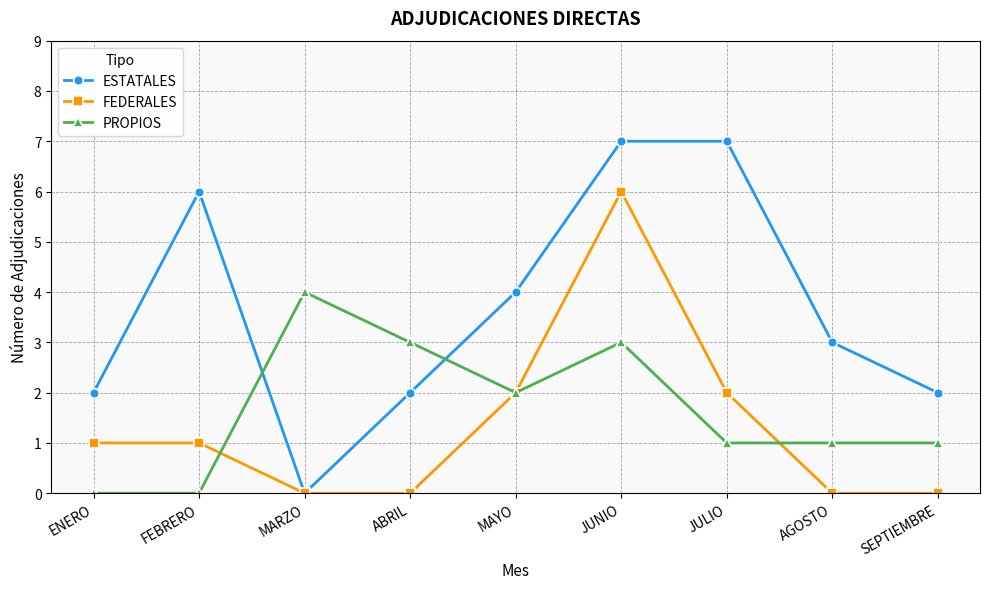

In PROPIOS, how many points are higher than both neighbors (excluding endpoints)?

2